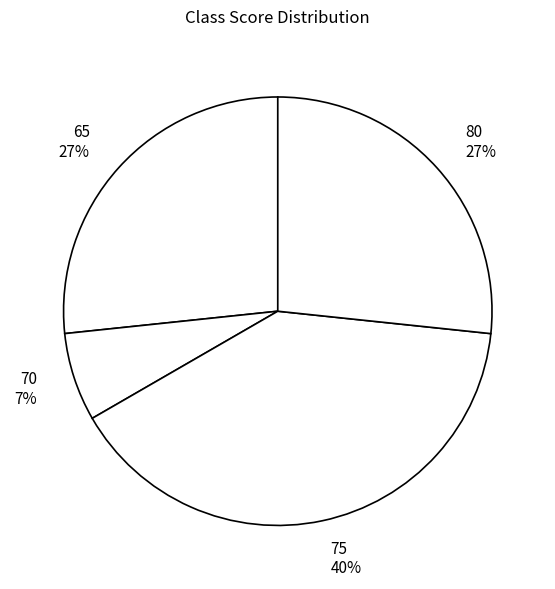

Is the sum of 70 7% and 65 27% greater than half?

No